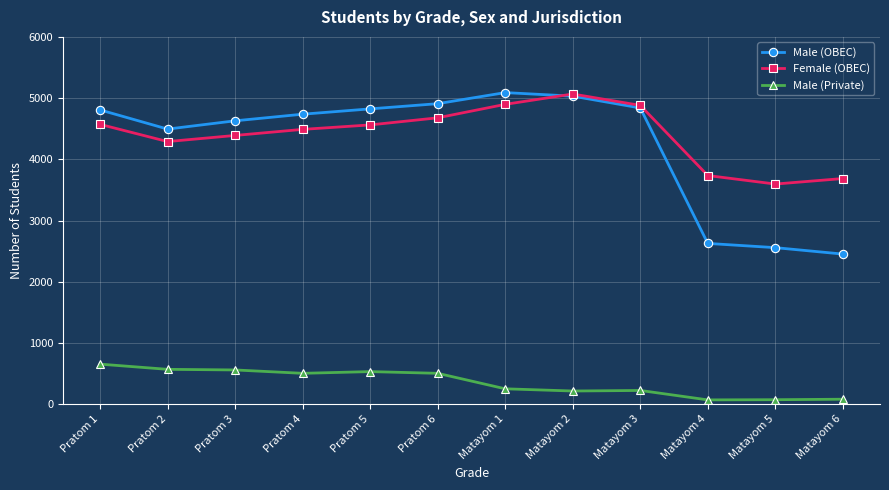

At which label does Female (OBEC) first exceed 4562?

Pratom 1